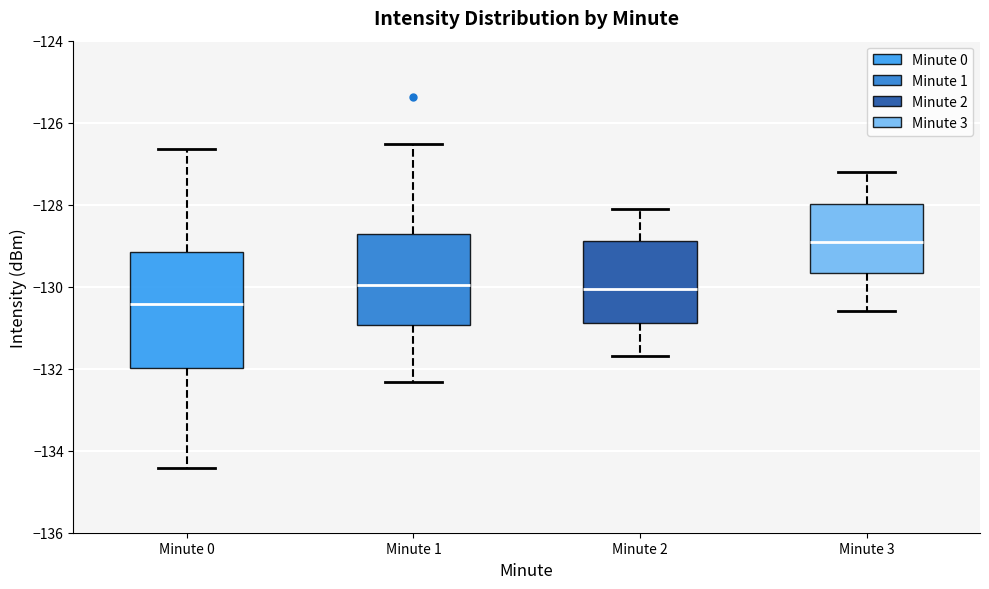

Where does the upper whisker of the box for Minute 0 end on the y-axis? The values are not printed on the chart, so give them approximately, as read against the axis.

-126.6